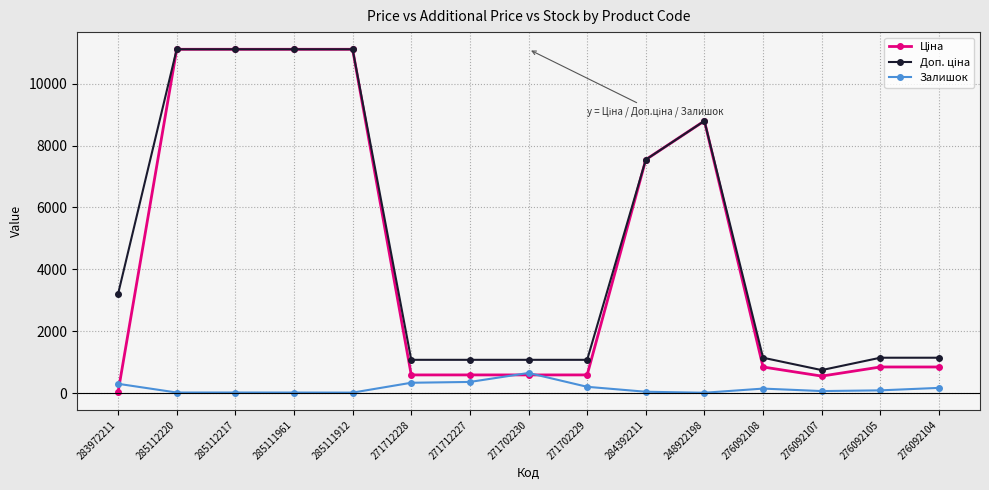

The Залишок series shows 42.0 at 284392211. True or false?

True